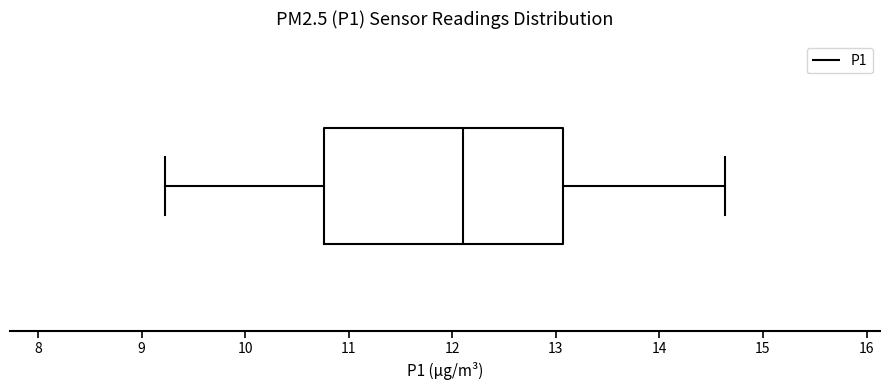

Read this box plot against the x-axis: the position of the median line, the range covered by the box, and the ends of both whiskers. The values are not printed on the chart, so give them approximately, as read against the axis.

median 12.1, box 10.8 to 13.1, whiskers 9.2 to 14.6